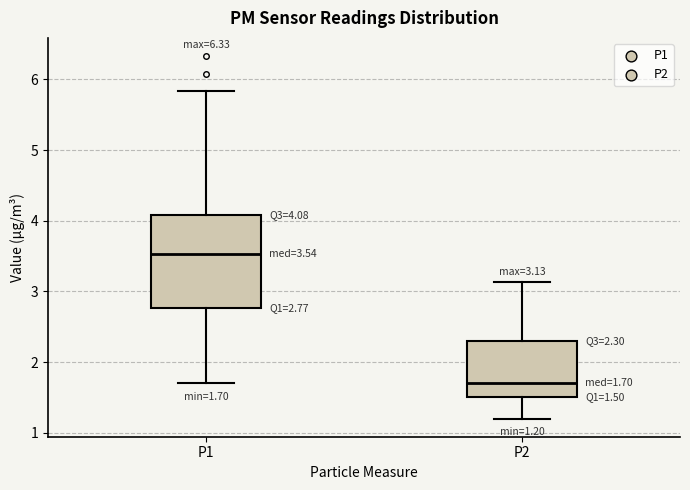

Comparing the boxes themselves (not the whiskers), which one is the tallest?

P1